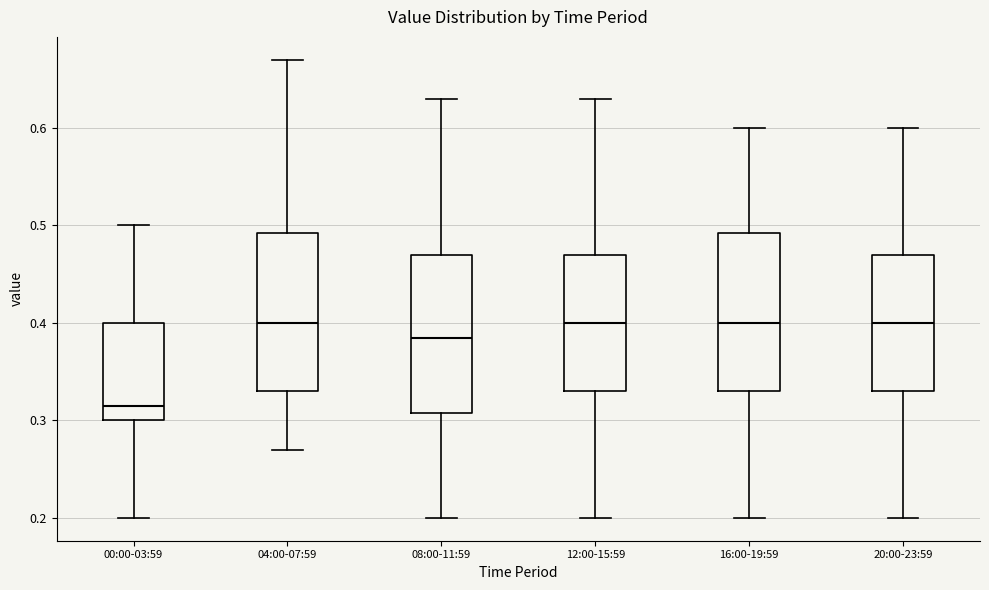

Which box has the lowest median line?

00:00-03:59